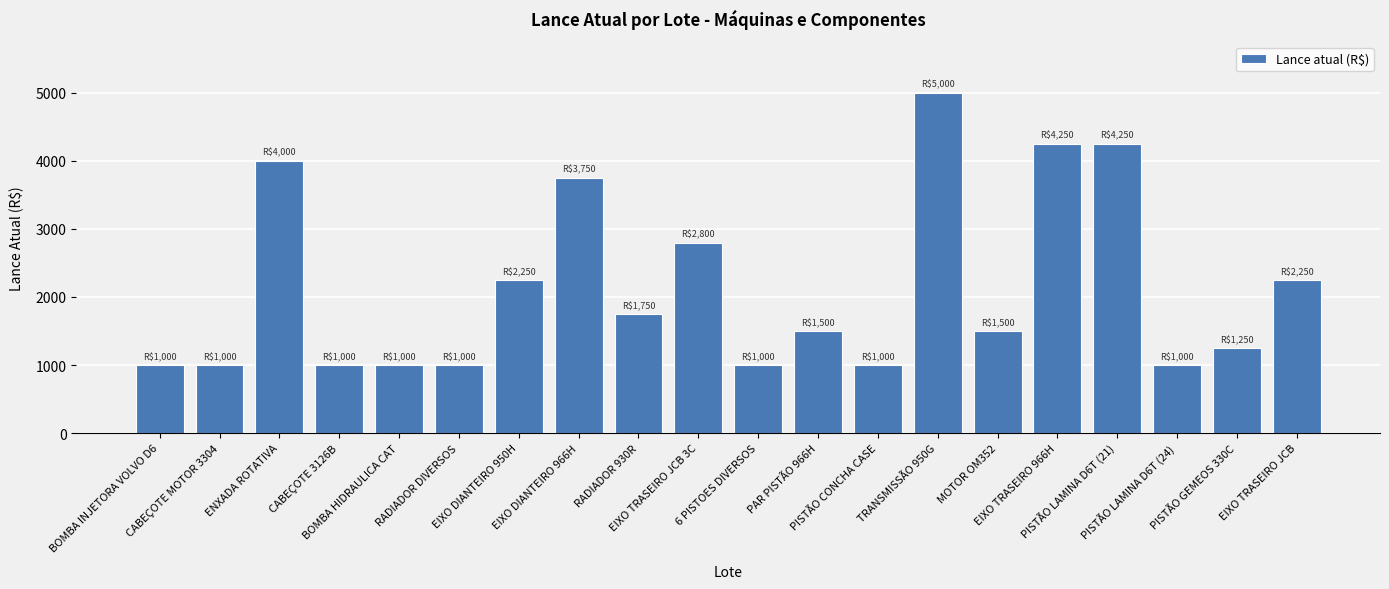

What is the value of the 15th bar from the left?

1500